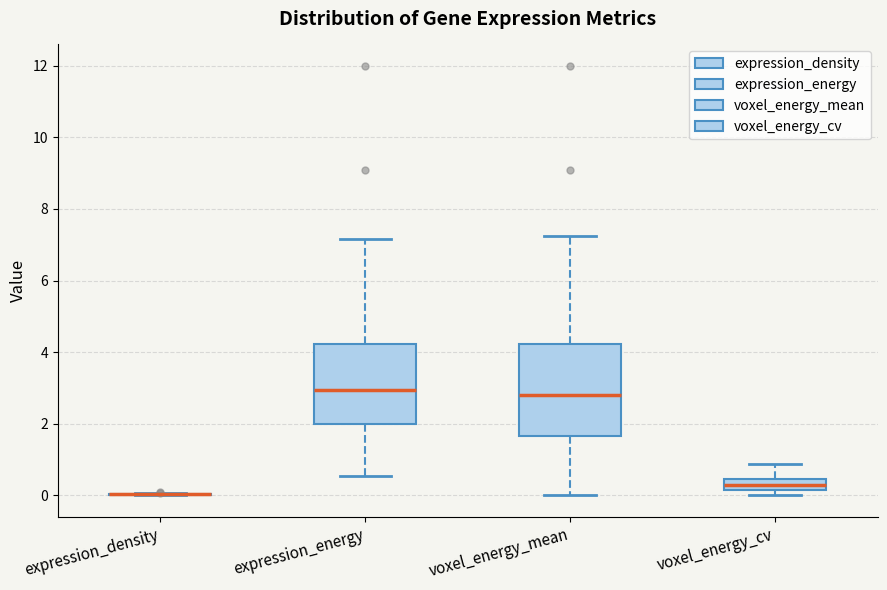

Reading left to right, transcribe this box plot: for each box, give where its median line is, the range the box spans, and where its two whiskers end, as read against the y-axis. The values are not printed on the chart, so give them approximately, as read against the axis.

expression_density: box collapsed to a line at 0.0, whiskers 0.0 to 0.0
expression_energy: median 3.0, box 2.0 to 4.2, whiskers 0.6 to 7.2
voxel_energy_mean: median 2.8, box 1.6 to 4.2, whiskers 0.0 to 7.2
voxel_energy_cv: median 0.2 (inside the box), box 0.2 to 0.4, whiskers 0.0 to 0.8